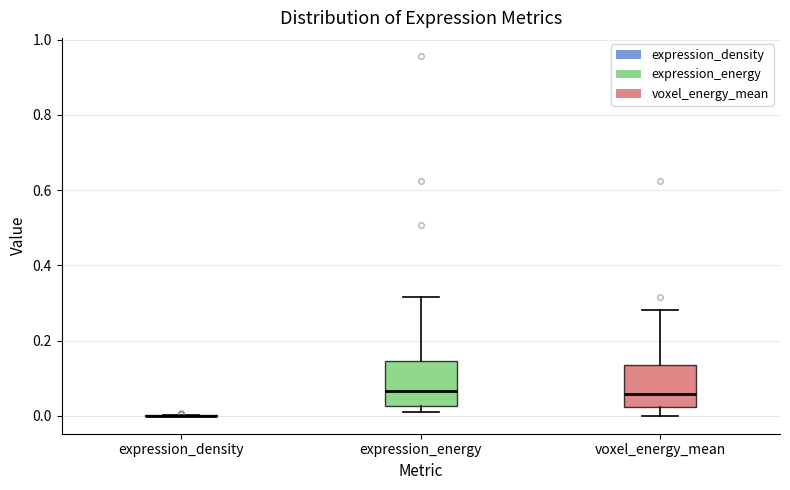

Where does the median line of the box for expression_energy sit on the y-axis? The values are not printed on the chart, so give them approximately, as read against the axis.

0.06